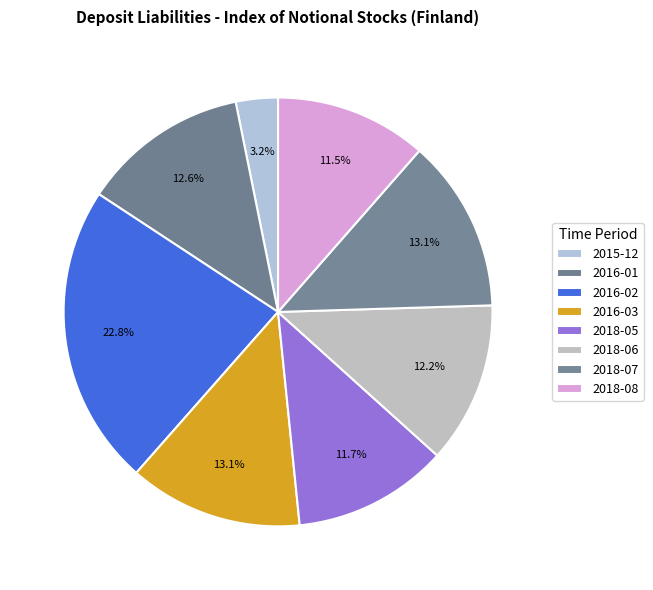

Count the number of slices in the pie.

8